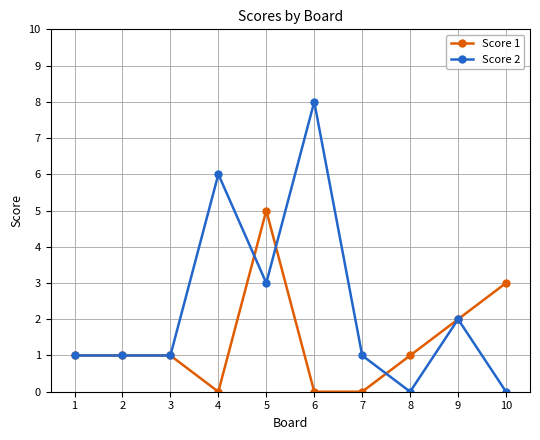

What is the greatest value displayed?

8